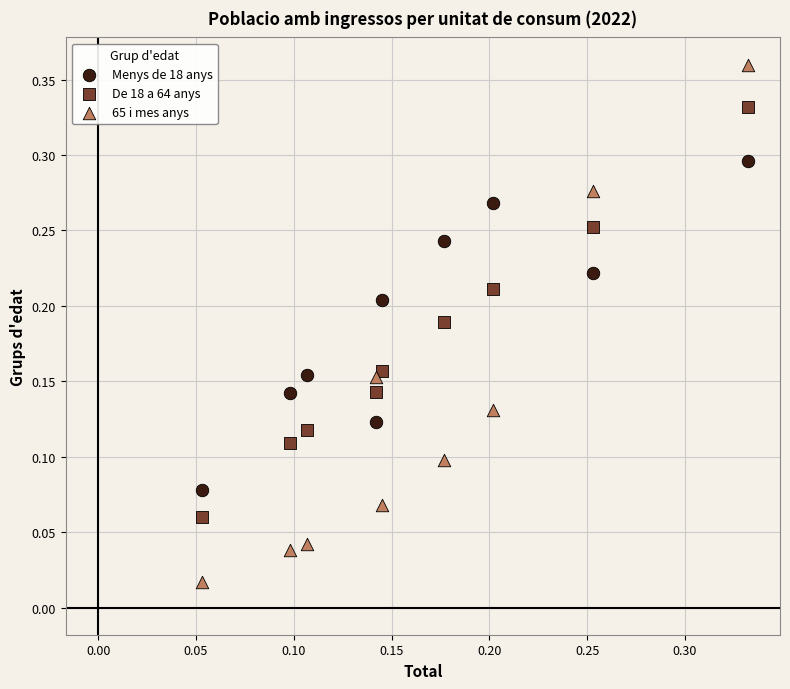

Which series has the largest Y range (max minus min)?

65 i mes anys